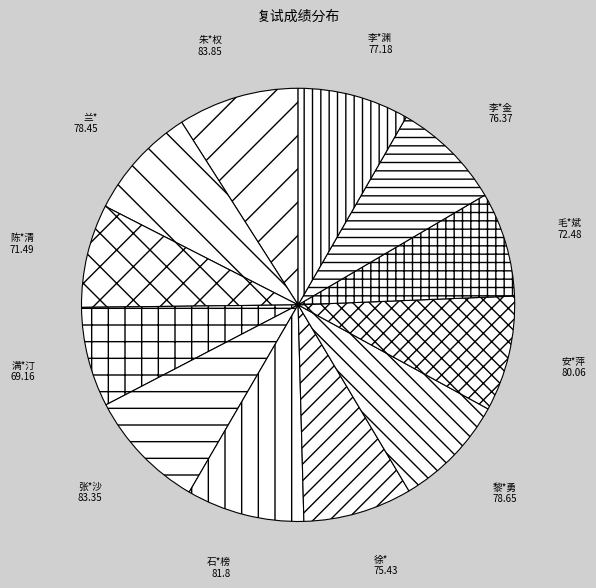

Does 张*沙 represent more than half of the total?

No